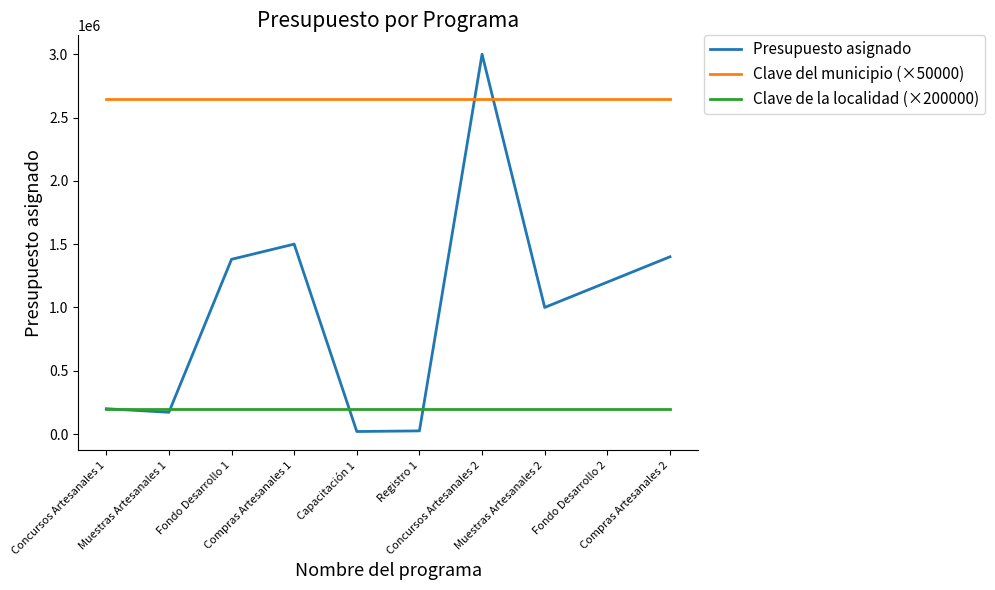

How many intersections are there between Clave del municipio (×50000) and Presupuesto asignado?

2